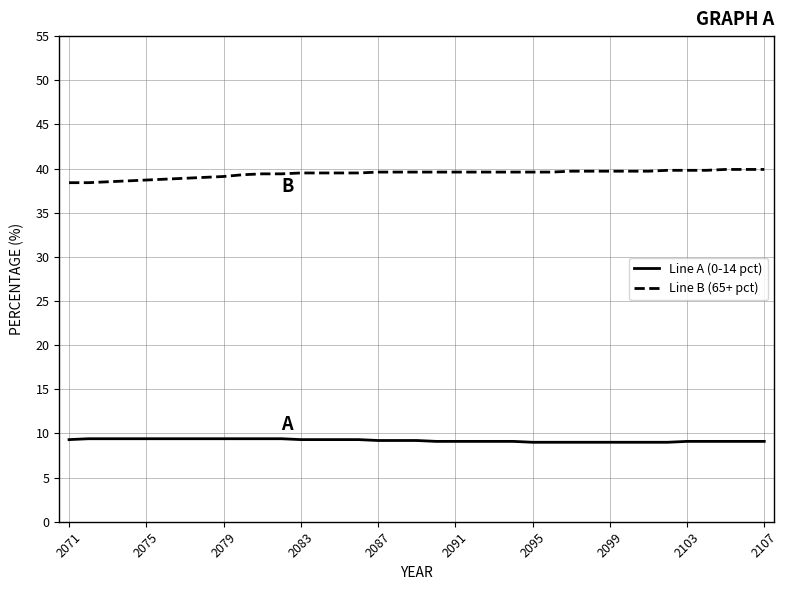

What is the smallest value displayed?

9.0